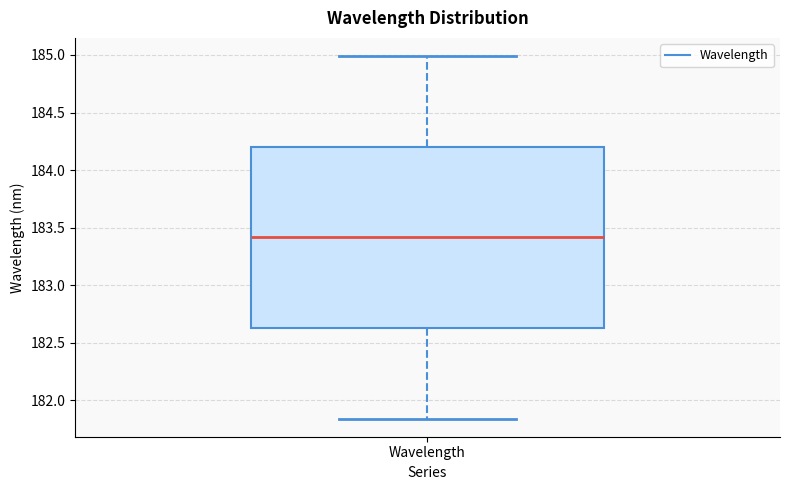

Transcribe this box plot: give where the median line is, the range the box spans, and where the two whiskers end, as read against the y-axis. The values are not printed on the chart, so give them approximately, as read against the axis.

median 183.40, box 182.65 to 184.20, whiskers 181.85 to 185.00